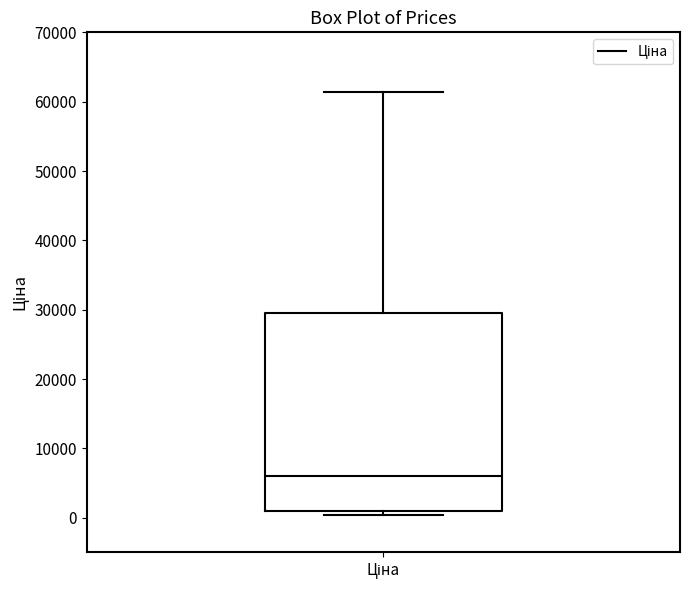

Read this box plot against the y-axis: the position of the median line, the range covered by the box, and the ends of both whiskers. The values are not printed on the chart, so give them approximately, as read against the axis.

median 6000, box 1000 to 29000, whiskers 0 to 61000